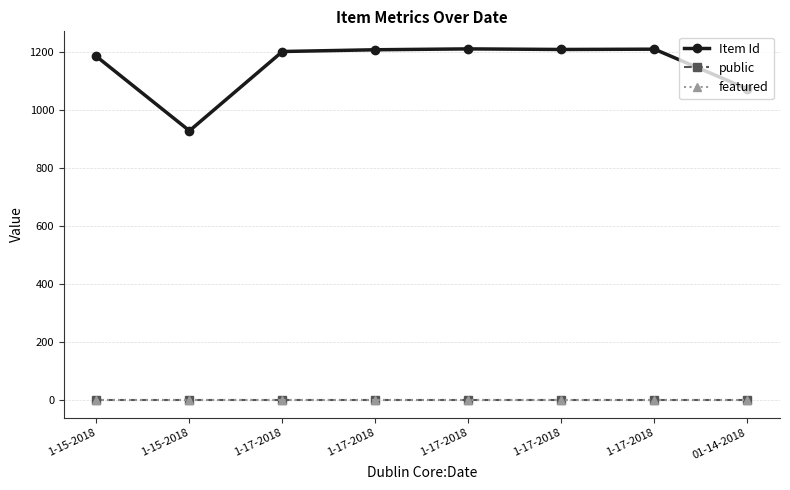

What is the label of the 4th point from the left?

1-17-2018